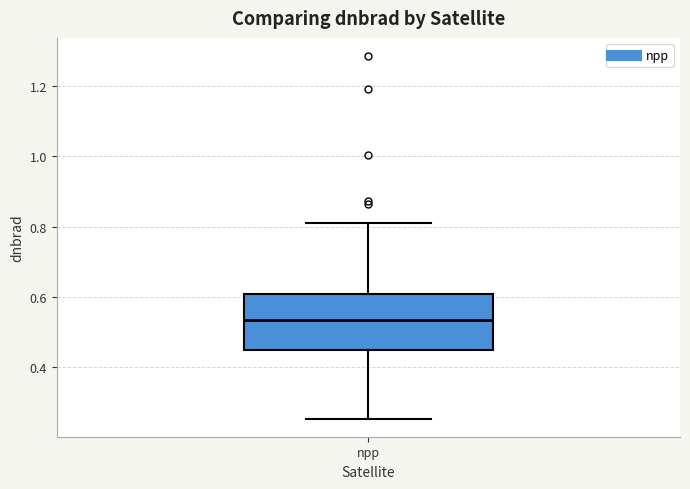

Transcribe this box plot: give where the median line is, the range the box spans, and where the two whiskers end, as read against the y-axis. The values are not printed on the chart, so give them approximately, as read against the axis.

median 0.54, box 0.44 to 0.60, whiskers 0.26 to 0.80